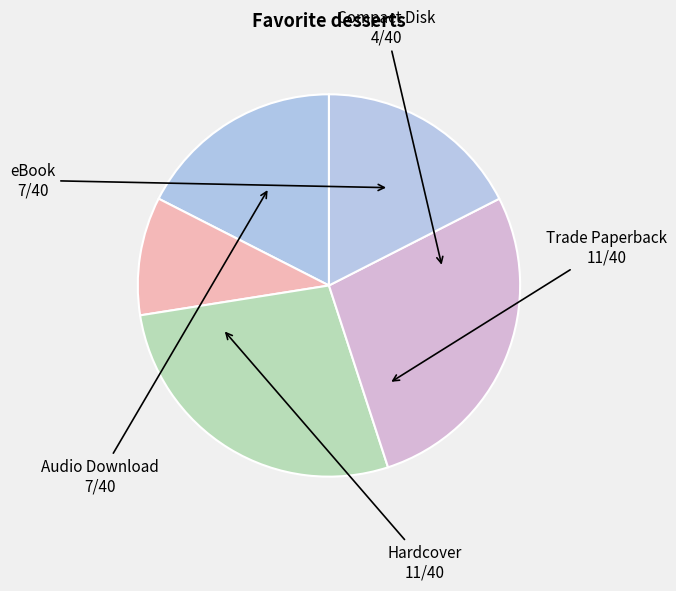

Which category has the smallest portion of the pie?

Compact Disk